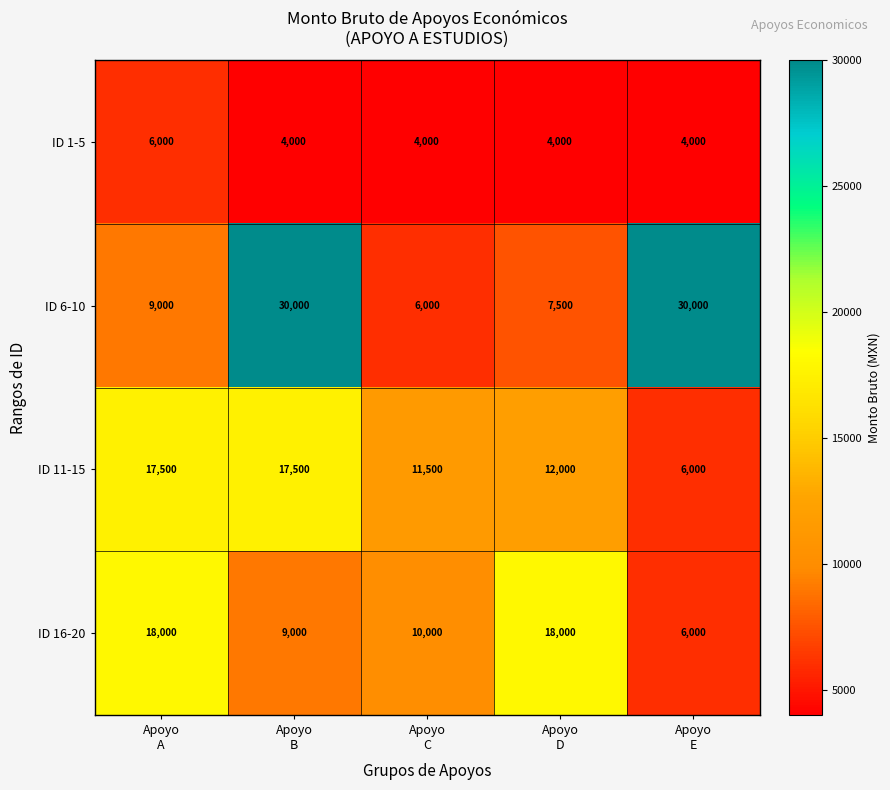

Which series has the largest total across all categories?

ID 6-10